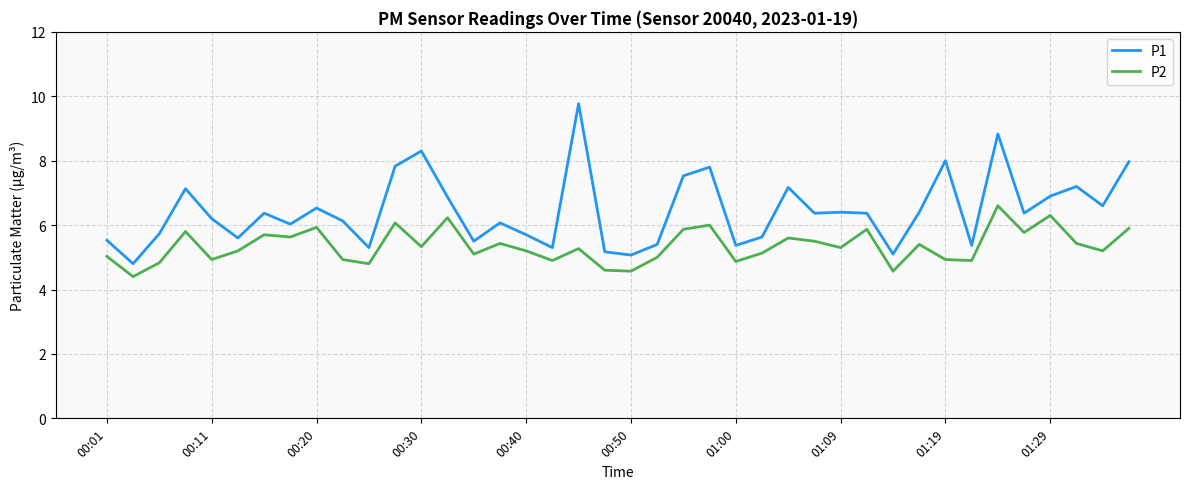

What is the smallest value displayed?

4.4